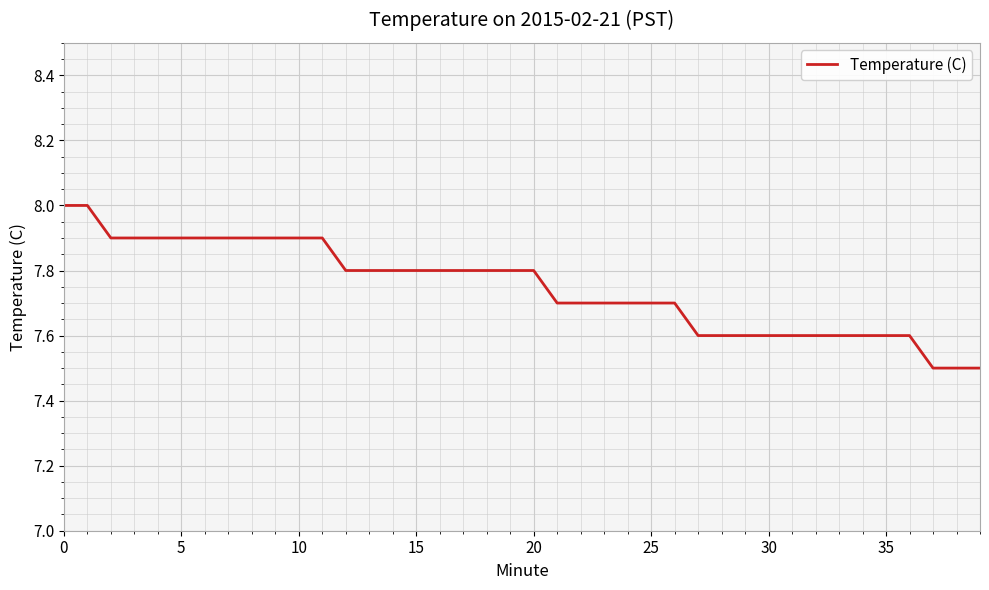

What is the smallest value displayed?

7.5